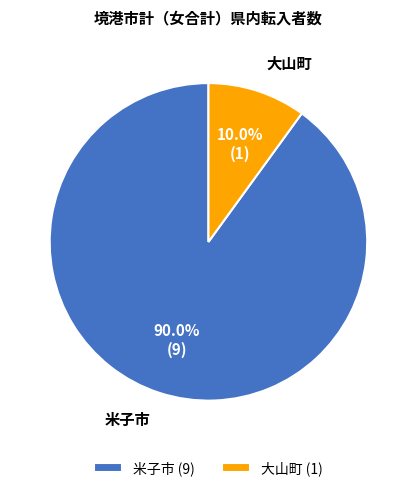

What percentage is the 大山町 slice, to the nearest percent?

10%